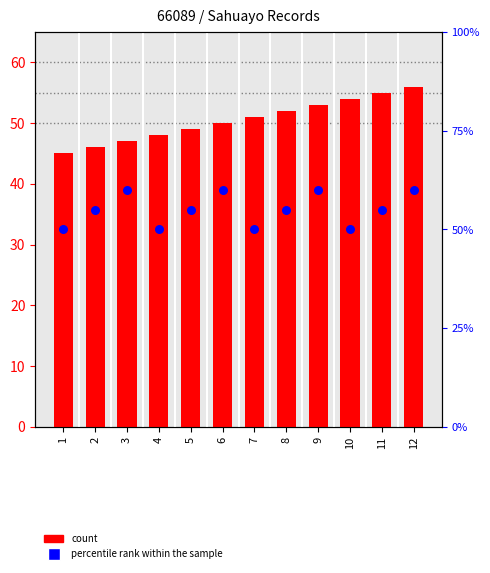

What is the total value across all series at 4?

98